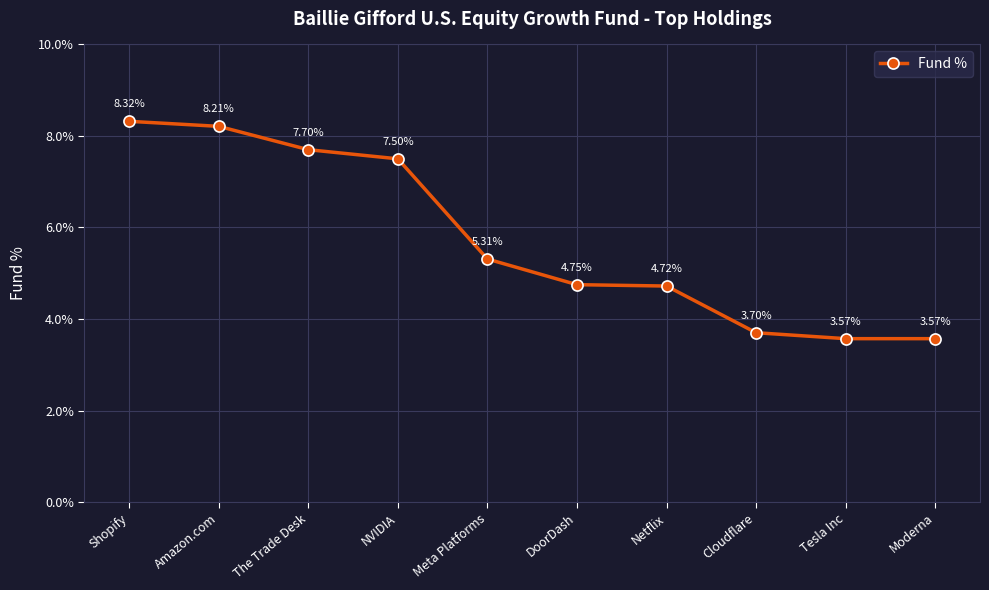

Which has a higher value, Meta Platforms or Tesla Inc?

Meta Platforms